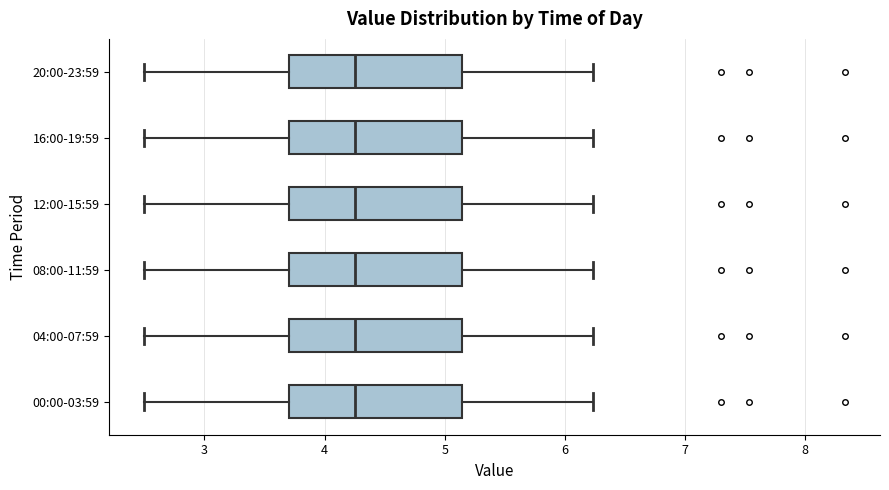

Reading bottom to top, read every box against the x-axis: the position of its median line, the range the box covers, and the ends of its whiskers. The values are not printed on the chart, so give them approximately, as read against the axis.

00:00-03:59: median 4.3, box 3.7 to 5.1, whiskers 2.5 to 6.2
04:00-07:59: median 4.3, box 3.7 to 5.1, whiskers 2.5 to 6.2
08:00-11:59: median 4.3, box 3.7 to 5.1, whiskers 2.5 to 6.2
12:00-15:59: median 4.3, box 3.7 to 5.1, whiskers 2.5 to 6.2
16:00-19:59: median 4.3, box 3.7 to 5.1, whiskers 2.5 to 6.2
20:00-23:59: median 4.3, box 3.7 to 5.1, whiskers 2.5 to 6.2